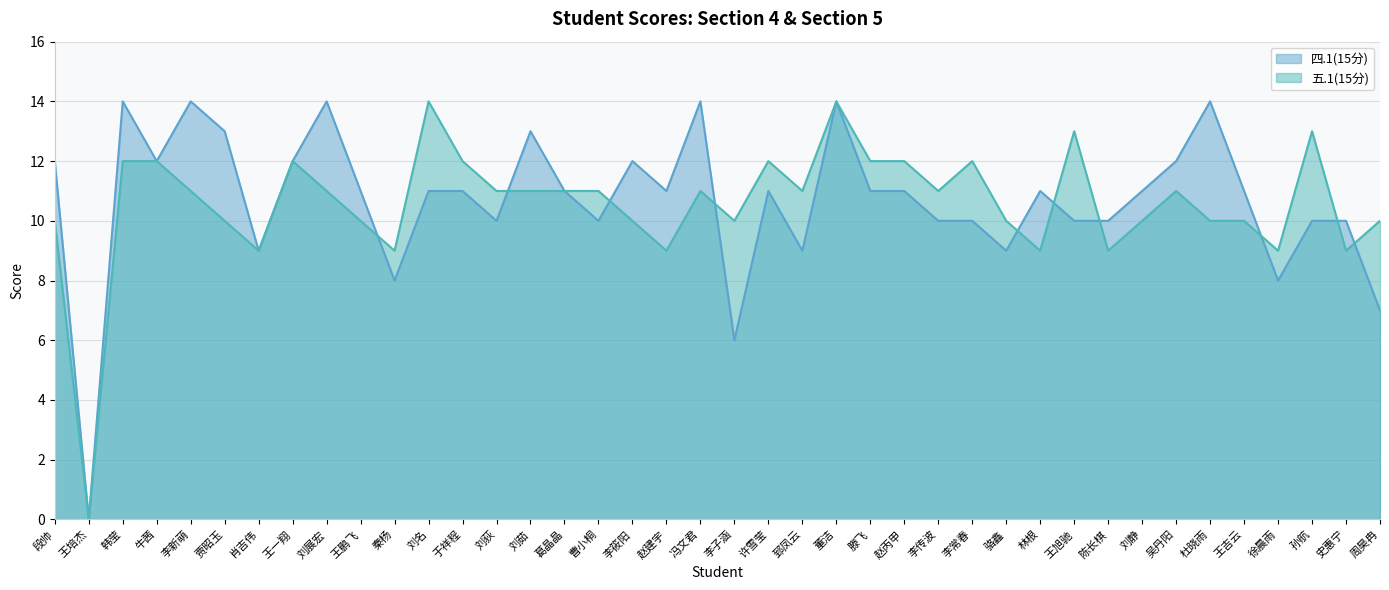

Reading left to right, list all the values displayed in this chart.

四.1(15分): 段帅=12	王培杰=0	韩莹=14	牛茜=12	李新萌=14	贾昭玉=13	肖吉伟=9	王一翔=12	刘展宏=14	王鹏飞=11	秦杨=8	刘名=11	于祥程=11	刘荻=10	刘茹=13	葛晶晶=11	曹小桐=10	李筱阳=12	赵建宇=11	冯文君=14	李子涵=6	许雪莹=11	郅凤云=9	董洁=14	滕飞=11	赵丙甲=11	李传波=10	李常春=10	骆鑫=9	林根=11	王旭驰=10	陈长棋=10	刘静=11	吴丹阳=12	杜晓雨=14	王吉云=11	徐晨雨=8	孙航=10	史惠宁=10	周昊冉=7
五.1(15分): 段帅=10	王培杰=0	韩莹=12	牛茜=12	李新萌=11	贾昭玉=10	肖吉伟=9	王一翔=12	刘展宏=11	王鹏飞=10	秦杨=9	刘名=14	于祥程=12	刘荻=11	刘茹=11	葛晶晶=11	曹小桐=11	李筱阳=10	赵建宇=9	冯文君=11	李子涵=10	许雪莹=12	郅凤云=11	董洁=14	滕飞=12	赵丙甲=12	李传波=11	李常春=12	骆鑫=10	林根=9	王旭驰=13	陈长棋=9	刘静=10	吴丹阳=11	杜晓雨=10	王吉云=10	徐晨雨=9	孙航=13	史惠宁=9	周昊冉=10